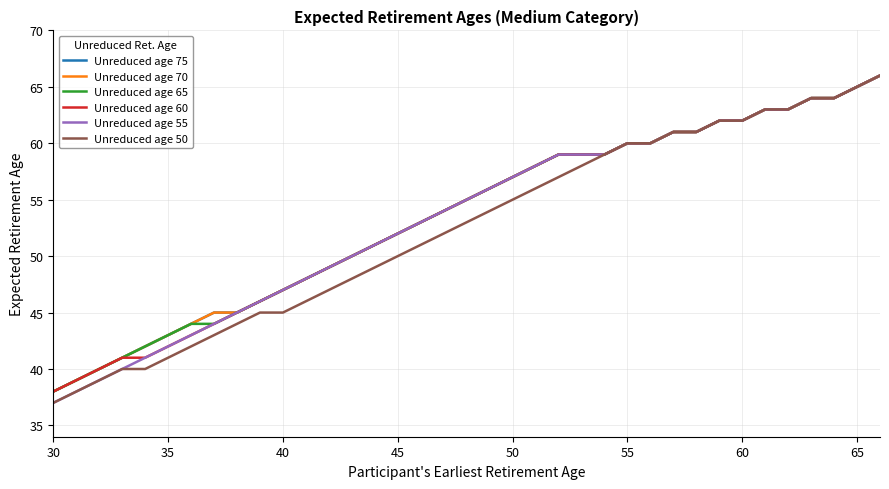

Does the chart have visible grid lines?

Yes